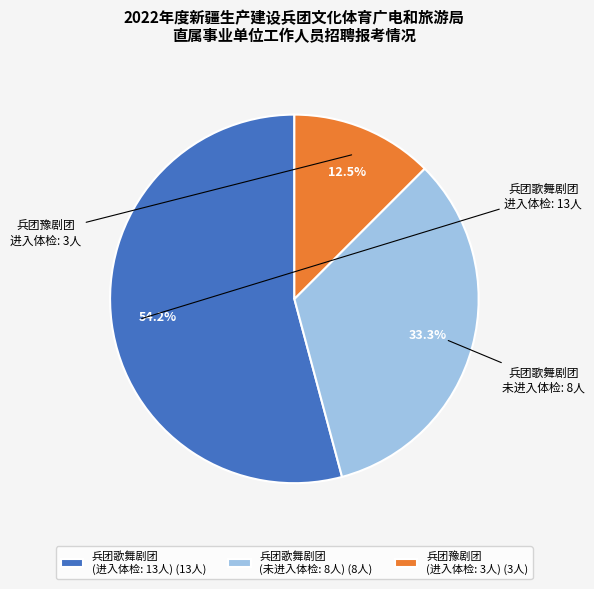

What portion of the pie excludes 兵团歌舞剧团 (未进入体检: 8人) (8人)?

66.7%